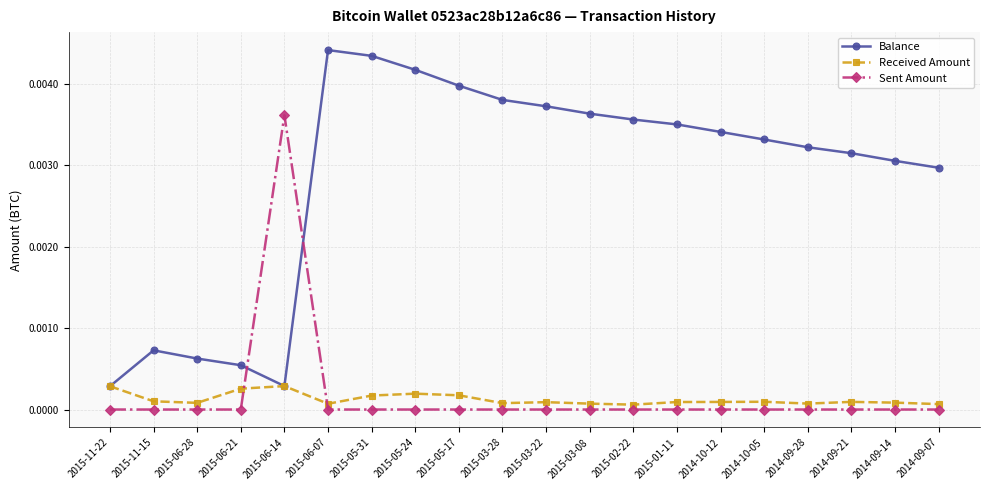

Is this an area chart (filled region under the line)?

No